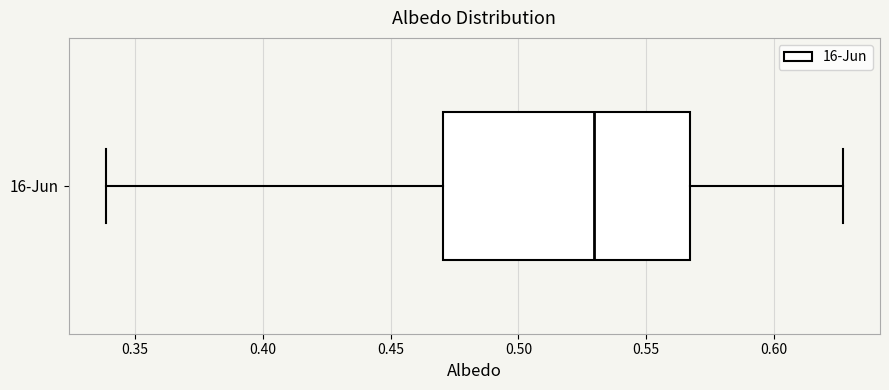

Where is the right edge of the box for 16-Jun on the x-axis? The values are not printed on the chart, so give them approximately, as read against the axis.

0.565